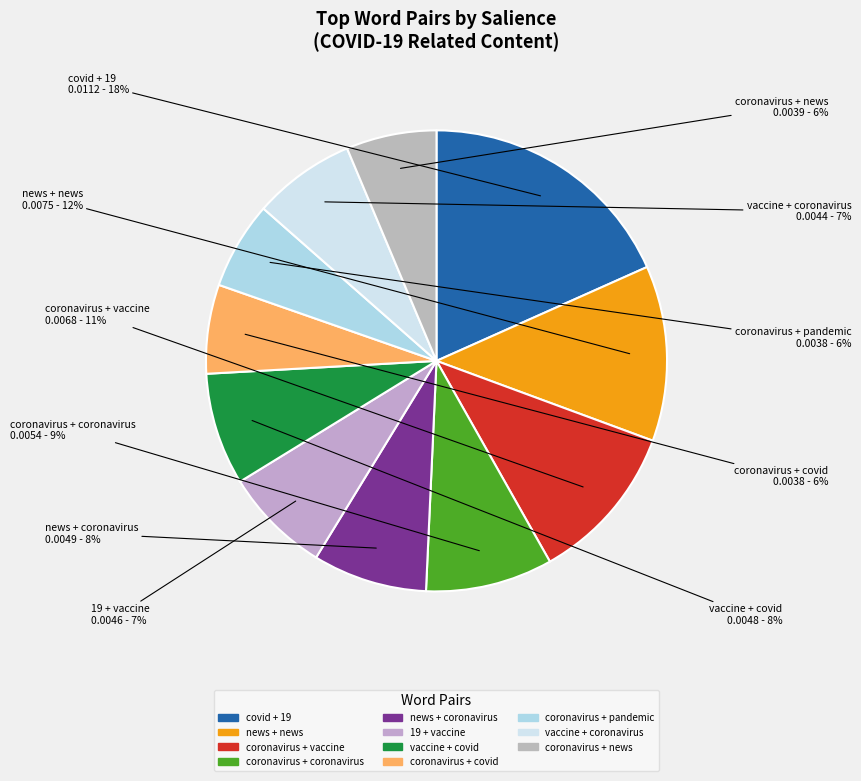

To the nearest percent, what percentage of the pie is vaccine + coronavirus?

7%